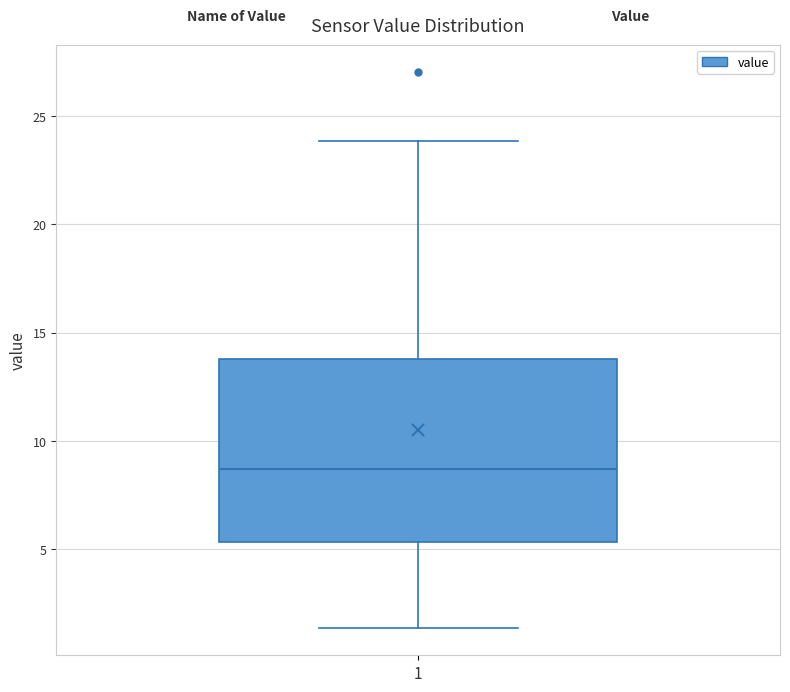

Transcribe this box plot: give where the median line is, the range the box spans, and where the two whiskers end, as read against the y-axis. The values are not printed on the chart, so give them approximately, as read against the axis.

median 8.5, box 5.5 to 14.0, whiskers 1.5 to 24.0